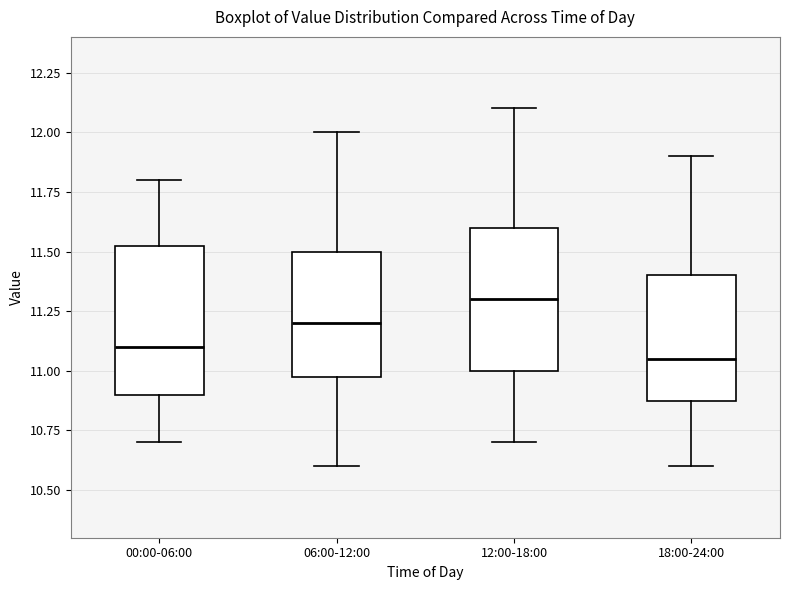

Reading left to right, read every box against the y-axis: the position of its median line, the range the box covers, and the ends of its whiskers. The values are not printed on the chart, so give them approximately, as read against the axis.

00:00-06:00: median 11.10, box 10.90 to 11.55, whiskers 10.70 to 11.80
06:00-12:00: median 11.20, box 11.00 to 11.50, whiskers 10.60 to 12.00
12:00-18:00: median 11.30, box 11.00 to 11.60, whiskers 10.70 to 12.10
18:00-24:00: median 11.05, box 10.90 to 11.40, whiskers 10.60 to 11.90